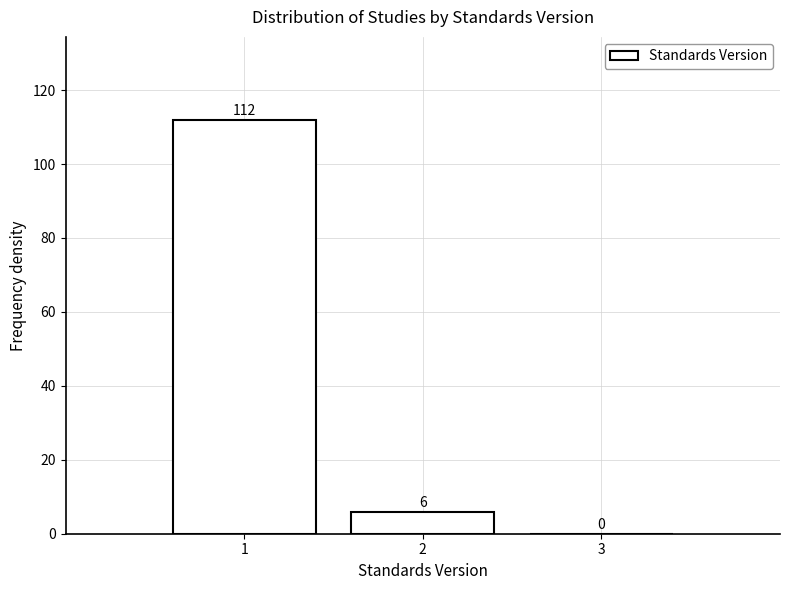

Reading left to right, extract all data points from this chart.

1=112	2=6	3=0